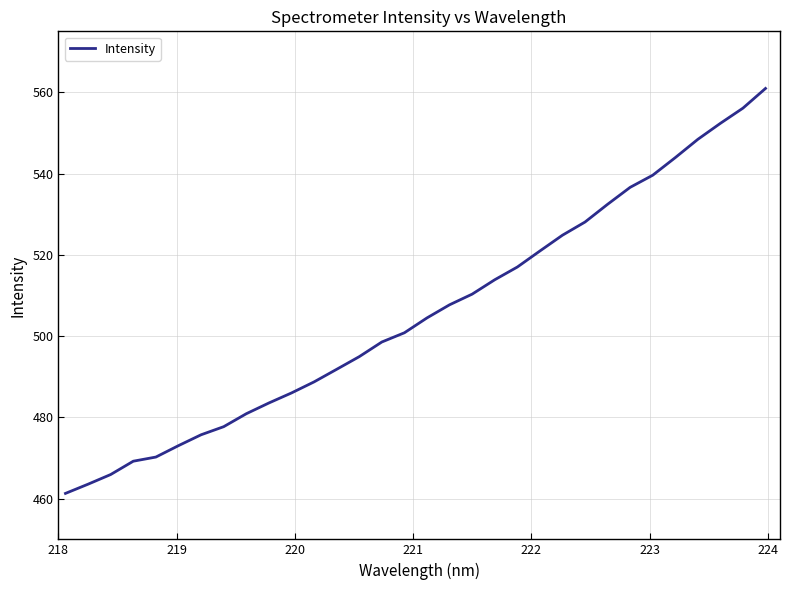

What is the minimum value shown in the chart?

461.3